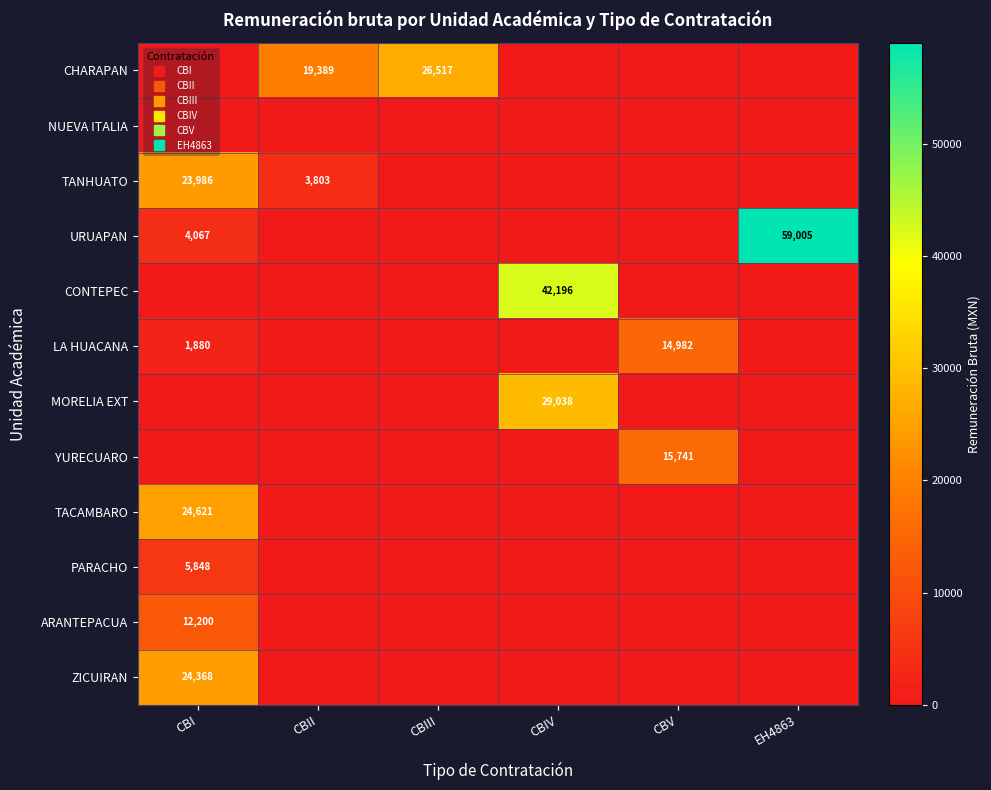

At how many categories does at least one series exceed 10543?

6